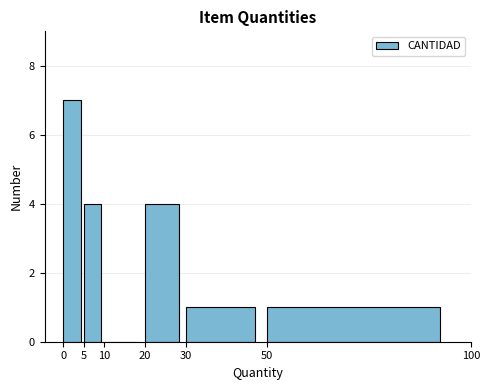

Which range on the x-axis has the tallest bar?

0 to 5